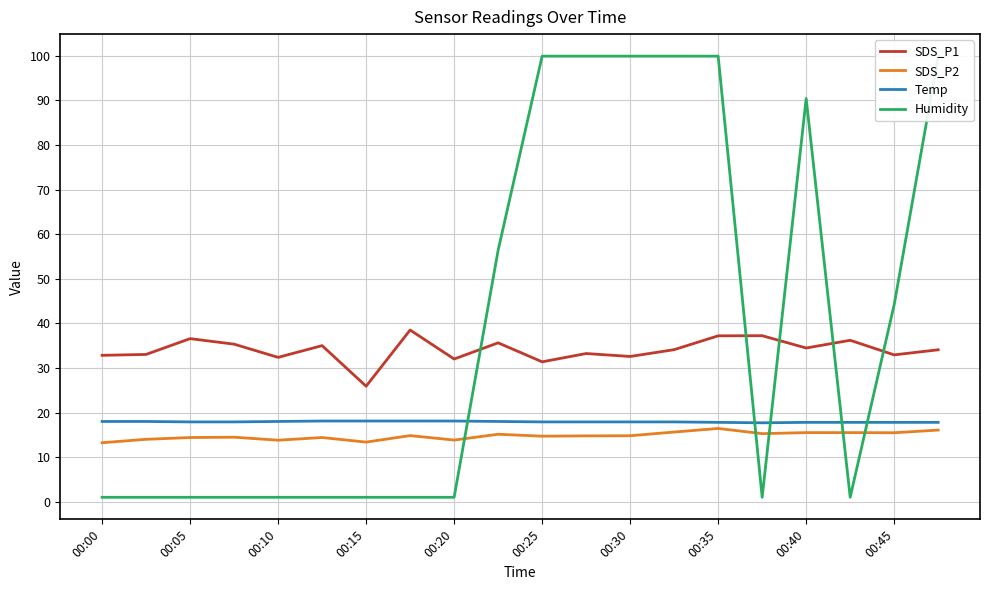

What is the sum of all Temp values?

358.5